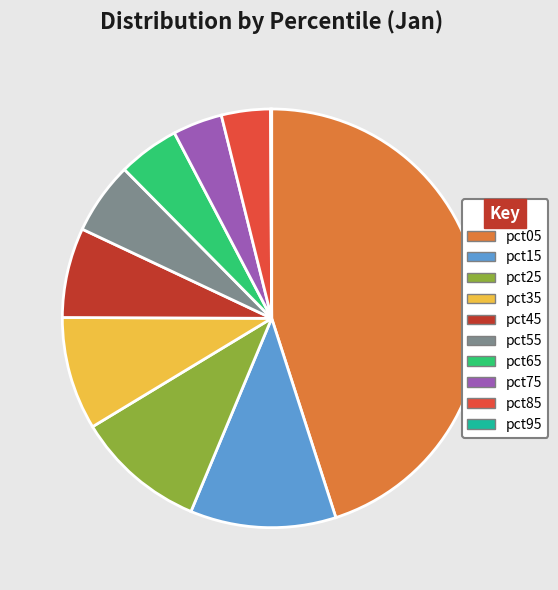

True or false: pct85 accounts for 4% of the total.

True